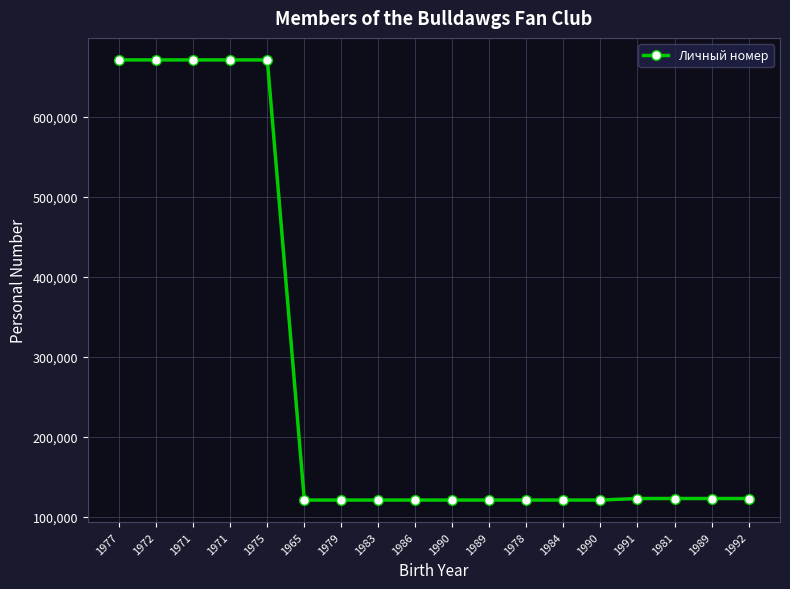

How many lines are shown in the chart?

1